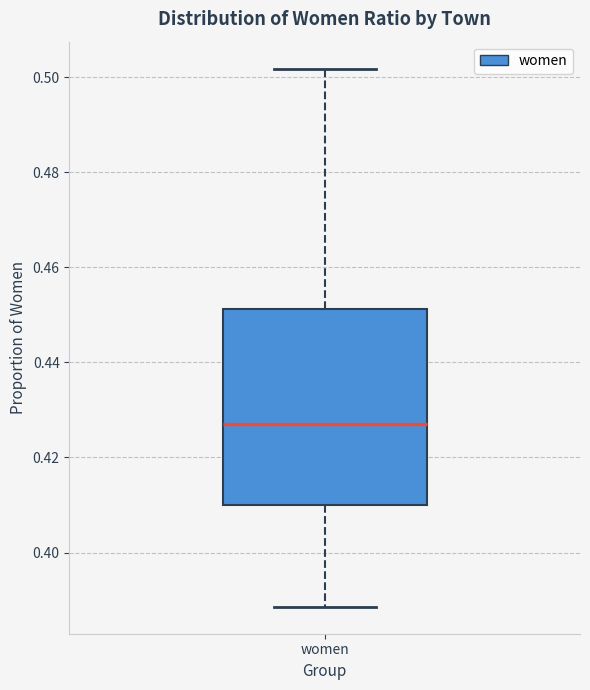

Read this box plot against the y-axis: the position of the median line, the range covered by the box, and the ends of both whiskers. The values are not printed on the chart, so give them approximately, as read against the axis.

median 0.428, box 0.410 to 0.452, whiskers 0.388 to 0.502